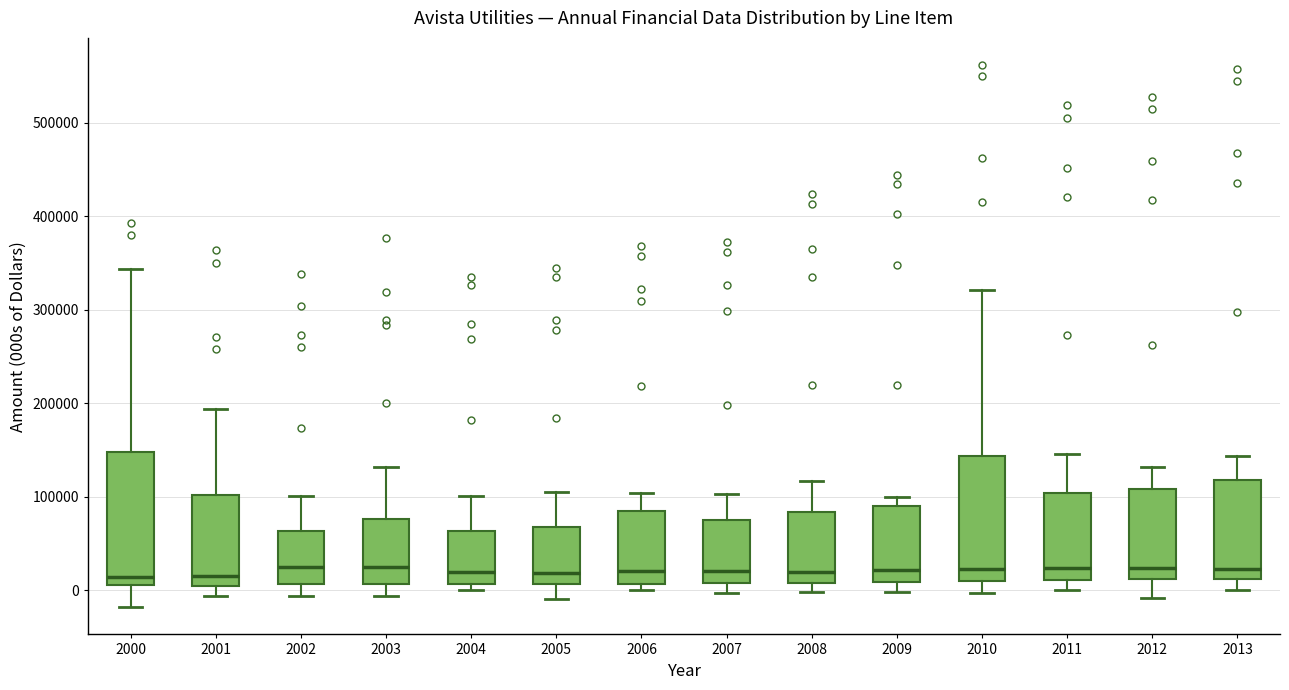

Where does the median line of the box at x = 2005 sit on the y-axis? The values are not printed on the chart, so give them approximately, as read against the axis.

20000